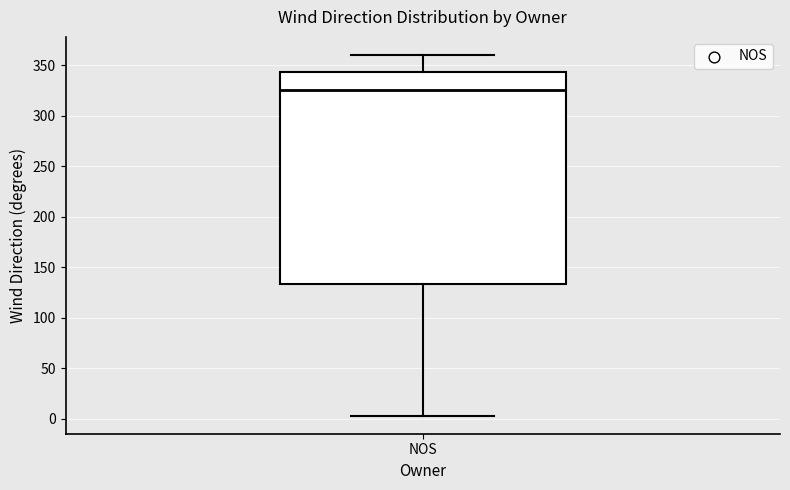

Where does the lower whisker of the box for NOS end on the y-axis? The values are not printed on the chart, so give them approximately, as read against the axis.

5